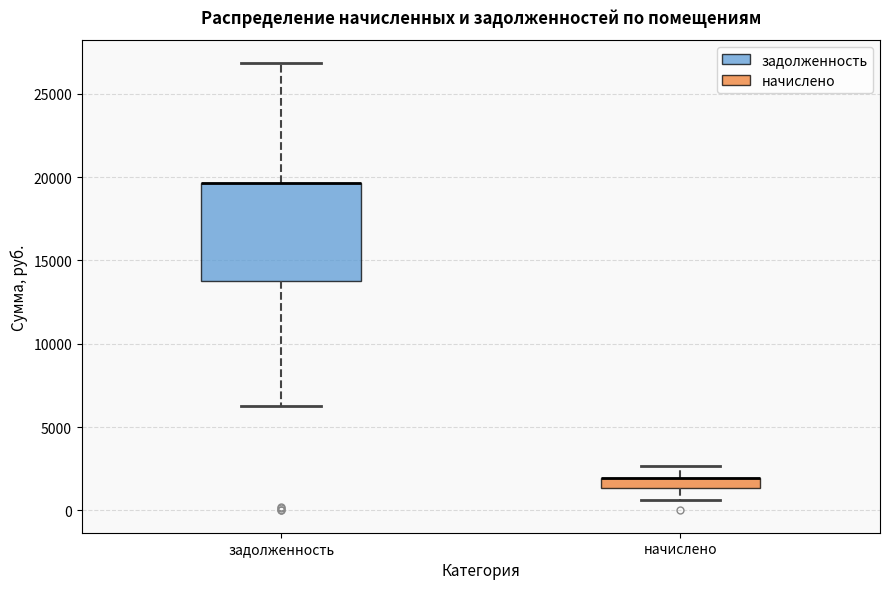

Comparing the boxes themselves (not the whiskers), which one is the tallest?

задолженность